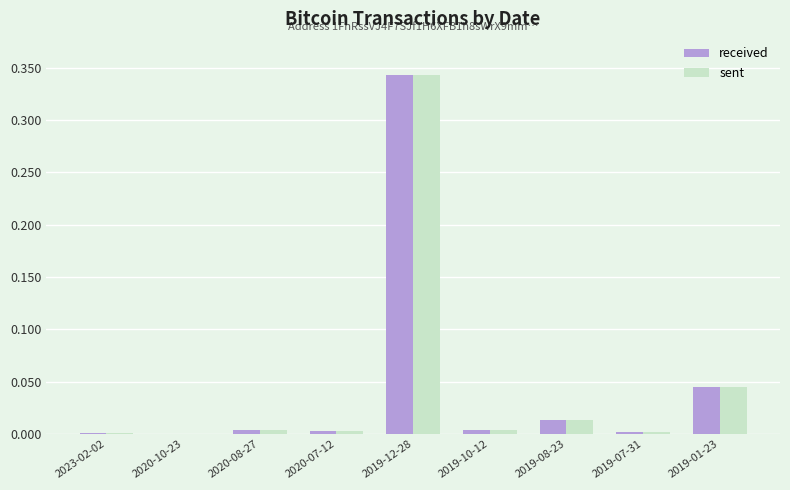

At which label does received reach its peak?

2019-12-28